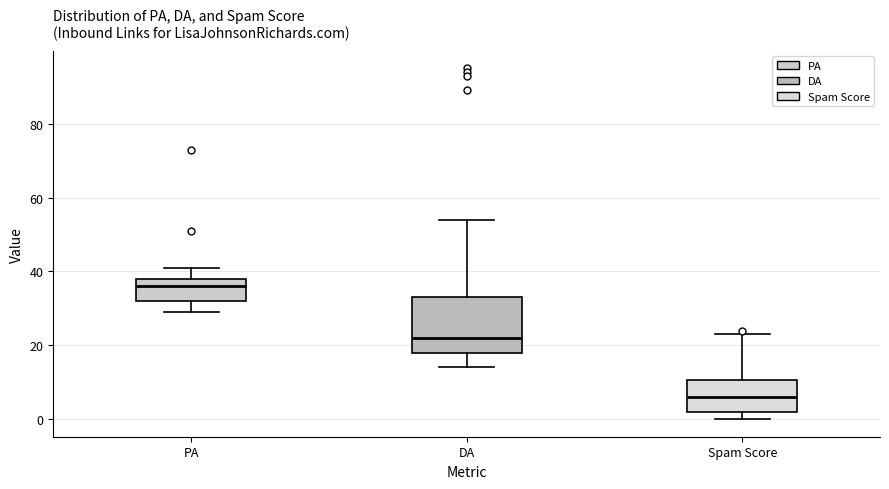

Reading left to right, read every box against the y-axis: the position of its median line, the range the box covers, and the ends of its whiskers. The values are not printed on the chart, so give them approximately, as read against the axis.

PA: median 36, box 32 to 38, whiskers 30 to 42
DA: median 22, box 18 to 34, whiskers 14 to 54
Spam Score: median 6, box 2 to 10, whiskers 0 to 24